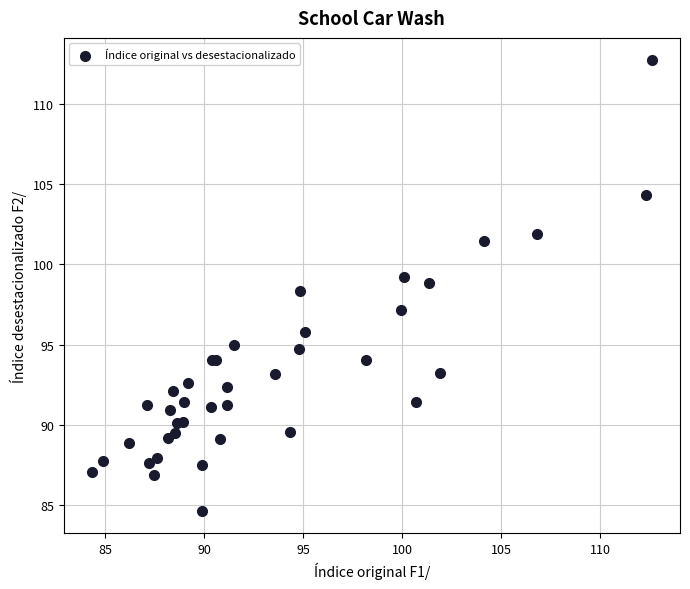

What Y value in the scatter plot is closest to 98?

98.3